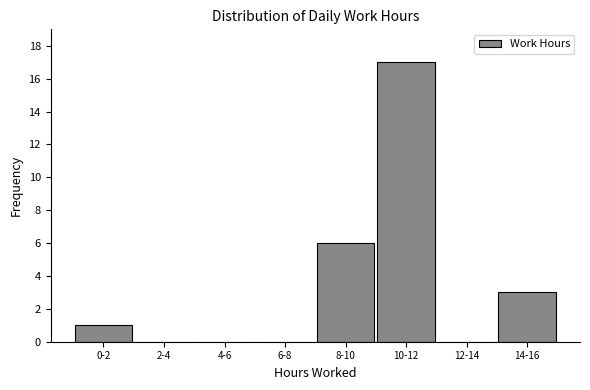

Reading left to right, list all the values displayed in this chart.

0-2=1	2-4=0	4-6=0	6-8=0	8-10=6	10-12=17	12-14=0	14-16=3